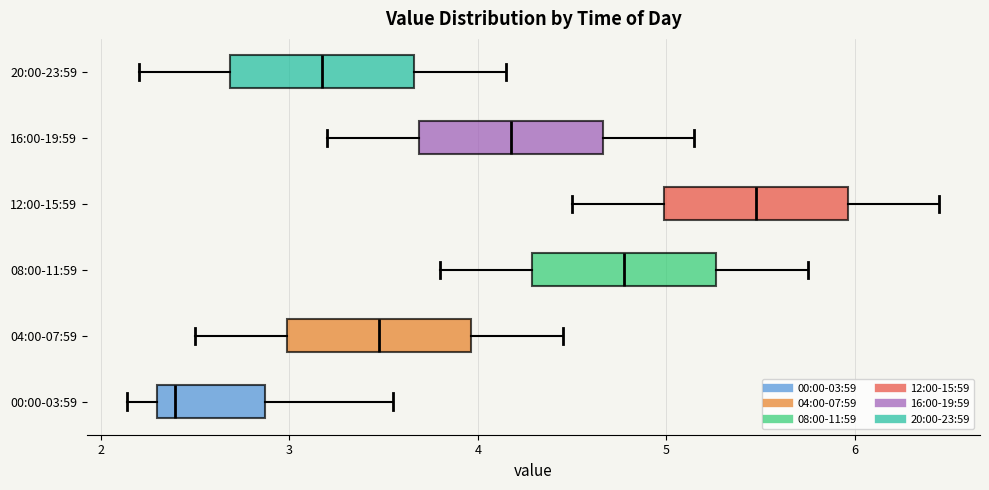

Where does the median line of the box for 00:00-03:59 sit on the x-axis? The values are not printed on the chart, so give them approximately, as read against the axis.

2.4